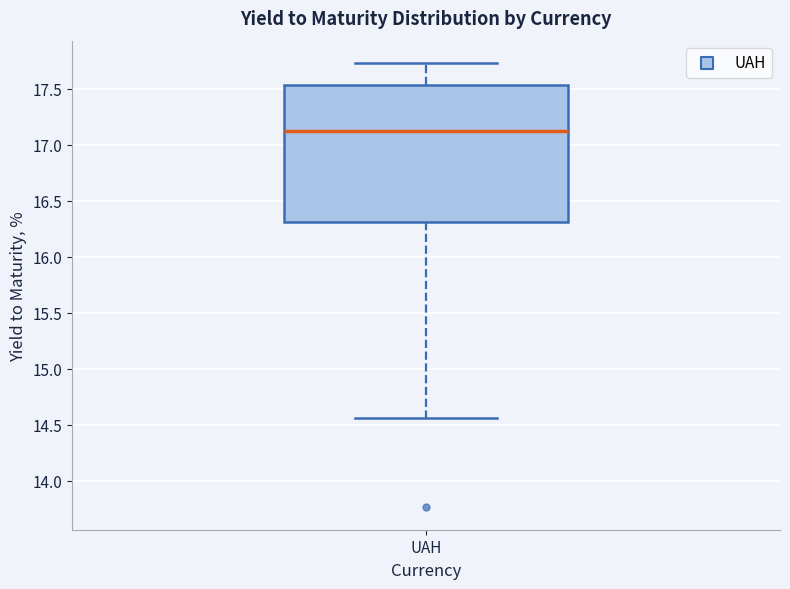

Read this box plot against the y-axis: the position of the median line, the range covered by the box, and the ends of both whiskers. The values are not printed on the chart, so give them approximately, as read against the axis.

median 17.10, box 16.30 to 17.55, whiskers 14.55 to 17.75